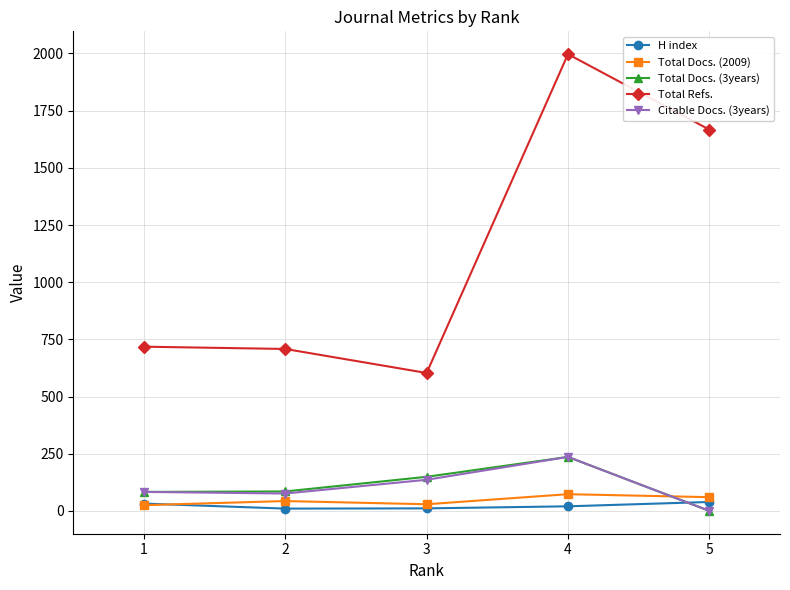

How many values in Citable Docs. (3years) are above zero?

4